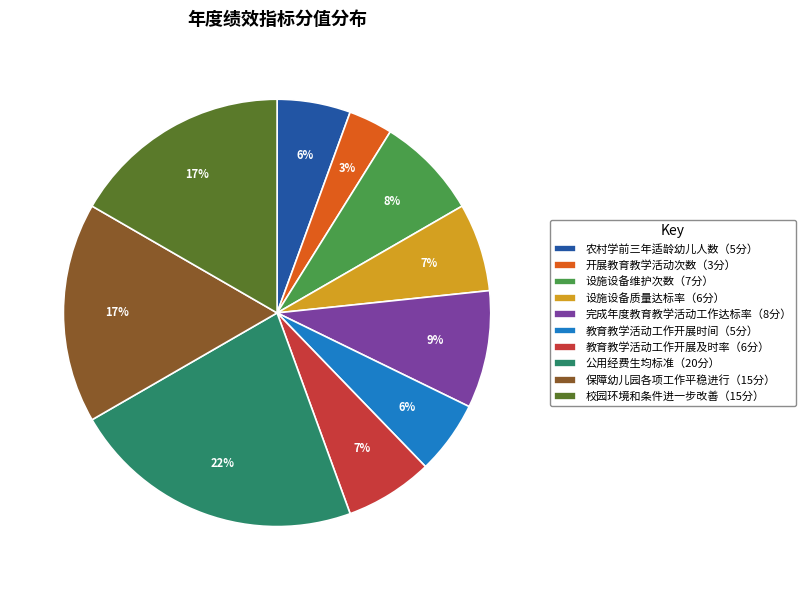

Does 农村学前三年适龄幼儿人数（5分） represent more than half of the total?

No